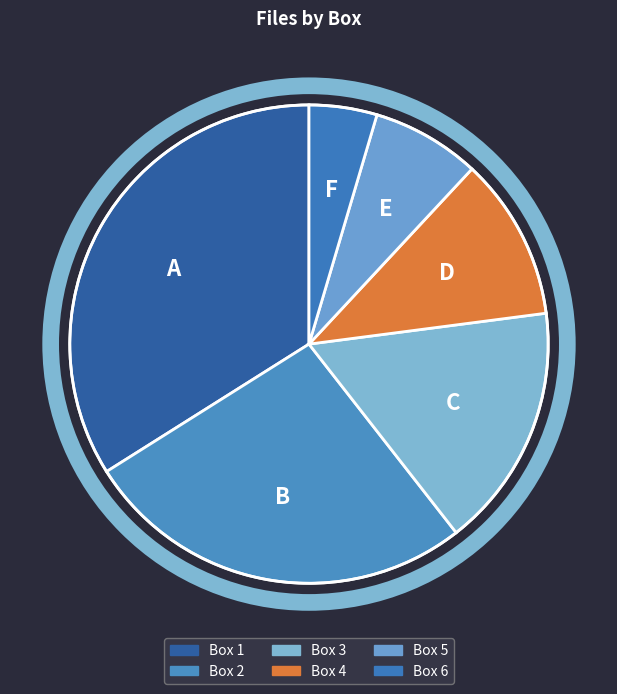

To the nearest percent, what is the combined percentage of Box 6 and Box 4?

16%